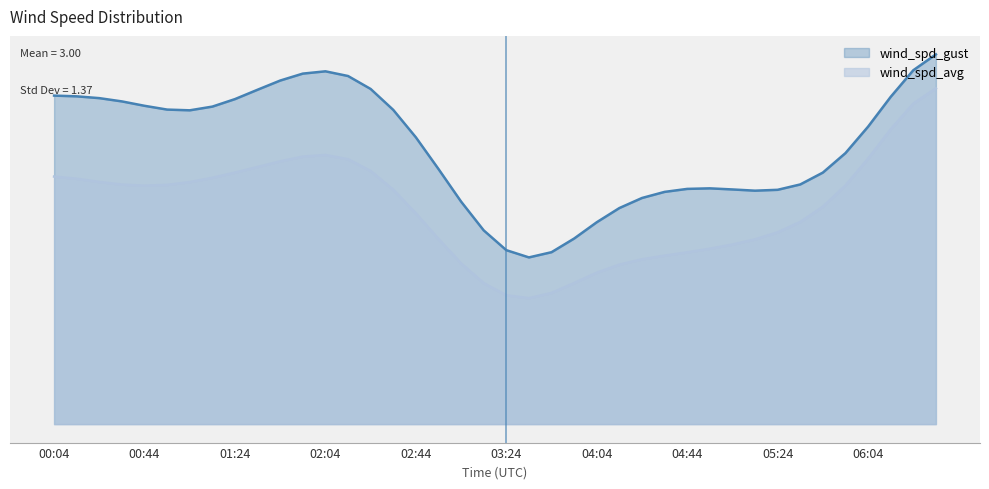

What is the label of the 2nd point from the right?

06:24